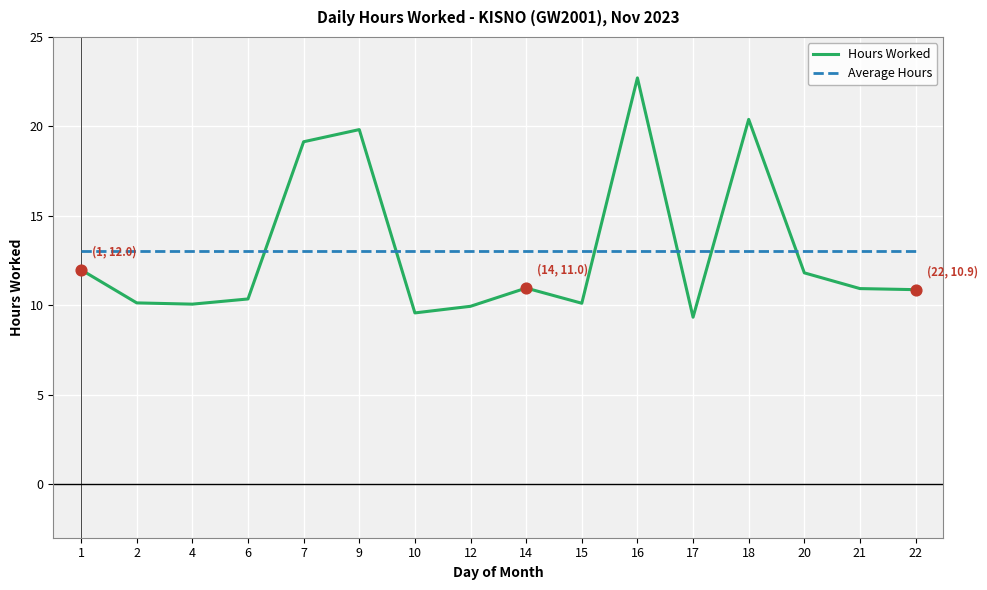

At which category is the sum across all series the highest?

16